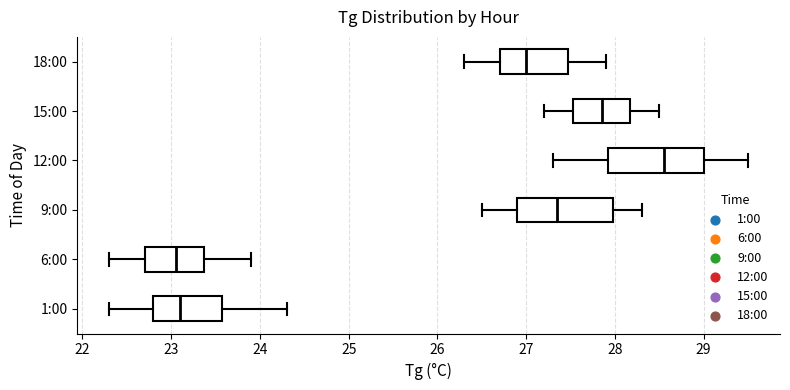

Reading bottom to top, read every box against the x-axis: the position of its median line, the range the box covers, and the ends of its whiskers. The values are not printed on the chart, so give them approximately, as read against the axis.

1:00: median 23.1, box 22.8 to 23.6, whiskers 22.3 to 24.3
6:00: median 23.1, box 22.7 to 23.4, whiskers 22.3 to 23.9
9:00: median 27.4, box 26.9 to 28.0, whiskers 26.5 to 28.3
12:00: median 28.6, box 27.9 to 29.0, whiskers 27.3 to 29.5
15:00: median 27.9, box 27.5 to 28.2, whiskers 27.2 to 28.5
18:00: median 27.0, box 26.7 to 27.5, whiskers 26.3 to 27.9